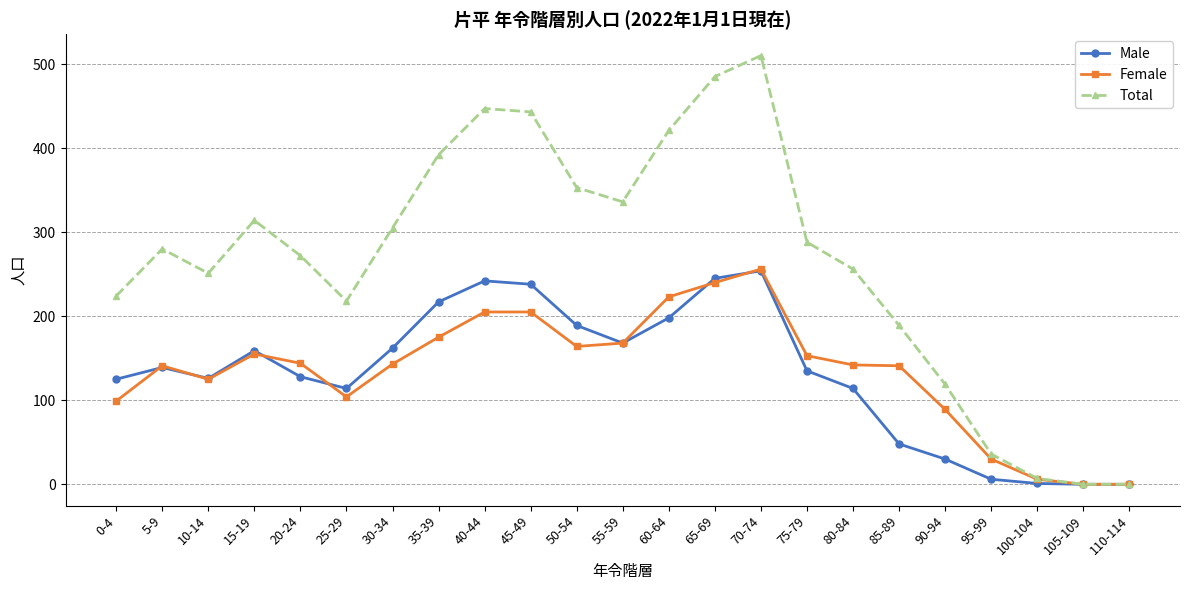

What is the sum of all Total values?

6146